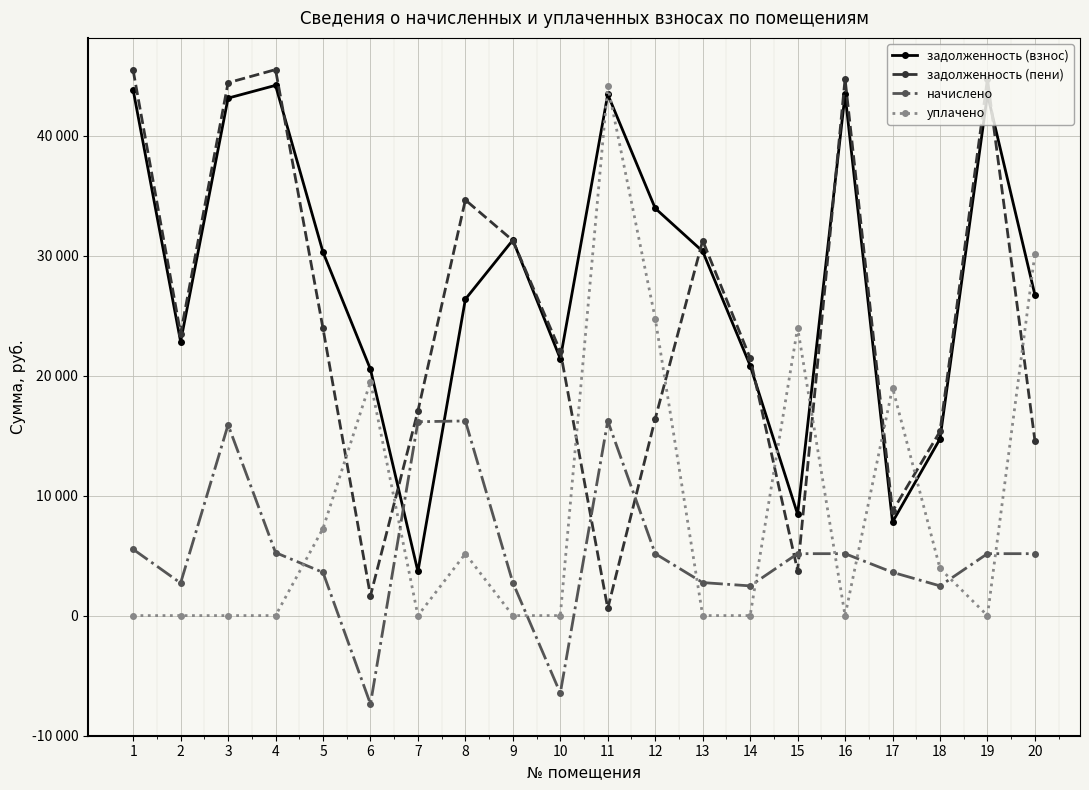

Reading left to right, what are all the values shown in this chart?

задолженность (взнос): 43831.2	22835.9	43142.6	44206.8	30306.2	20538.0	3678.0	26378.0	31308.0	21414.7	43455.6	33955.6	30368.8	20851.1	8455.6	43455.6	7804.8	14734.1	43455.6	26732.6
задолженность (пени): 45455.6	23514.2	44424.1	45520.0	23945.5	1651.6	17051.9	34651.4	31270.9	22050.8	596.8	16410.4	31270.9	21470.5	3746.4	44746.4	8706.9	15353.5	44746.4	14577.4
начислено: 5530.4	2713.3	15906.1	5252.6	3601.0	-7369.9	16163.9	16228.4	2752.9	-6467.2	16228.4	5163.4	2752.9	2477.5	5163.4	5163.4	3608.4	2477.5	5163.4	5163.4
уплачено: 0.0	0.0	0.0	0.0	7261.0	19496.5	0.0	5165.0	0.0	0.0	44149.6	24766.0	0.0	0.0	24000.0	0.0	19000.0	3930.0	0.0	30169.0